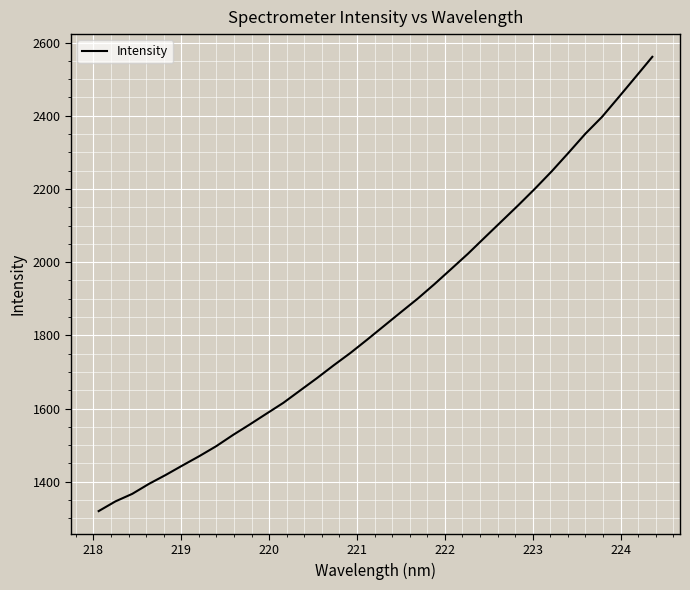

What is the difference between the maximum and minimum values?

1241.0